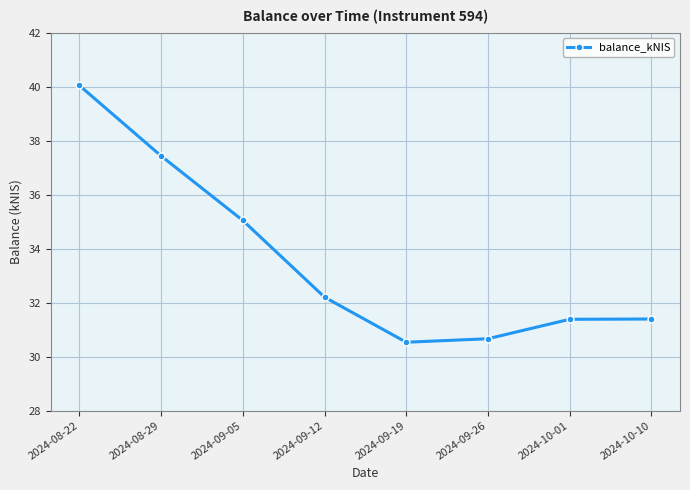

Reading right to left, list all the values displayed in this chart.

31.4	31.4	30.7	30.5	32.2	35.0	37.4	40.0